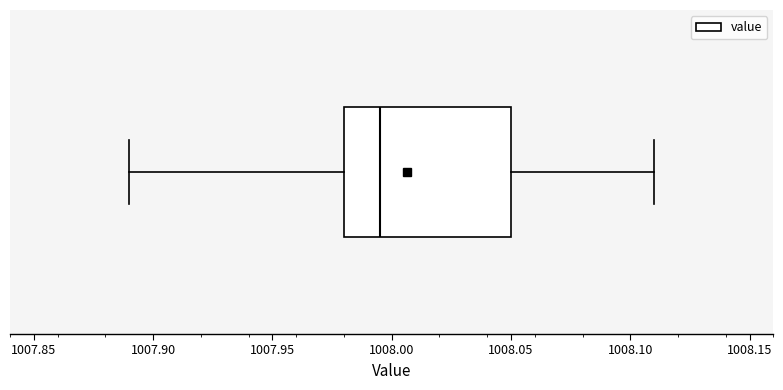

Transcribe this box plot: give where the median line is, the range the box spans, and where the two whiskers end, as read against the x-axis. The values are not printed on the chart, so give them approximately, as read against the axis.

median 1007.995, box 1007.980 to 1008.050, whiskers 1007.890 to 1008.110